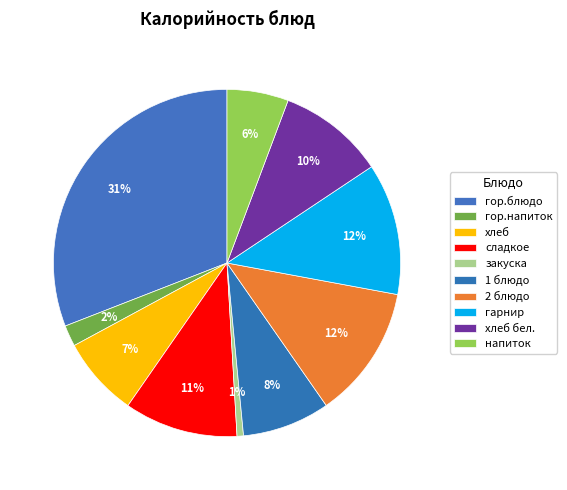

Rank the categories by value from highest to lowest.

гор.блюдо, 2 блюдо, гарнир, сладкое, хлеб бел., 1 блюдо, хлеб, напиток, гор.напиток, закуска